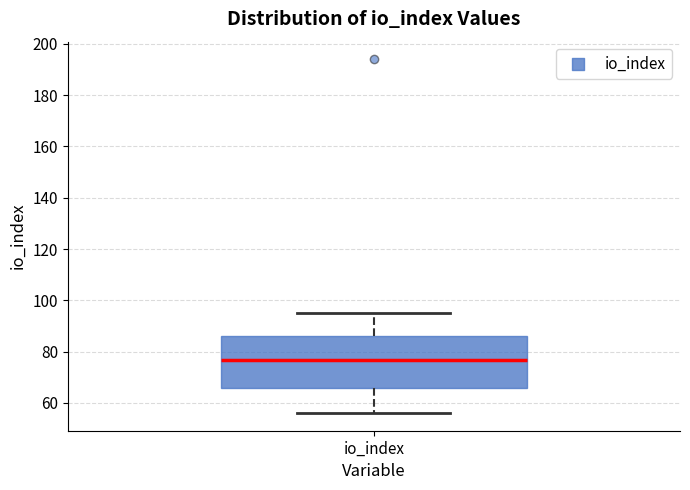

Where is the lower edge of the box for io_index on the y-axis? The values are not printed on the chart, so give them approximately, as read against the axis.

66